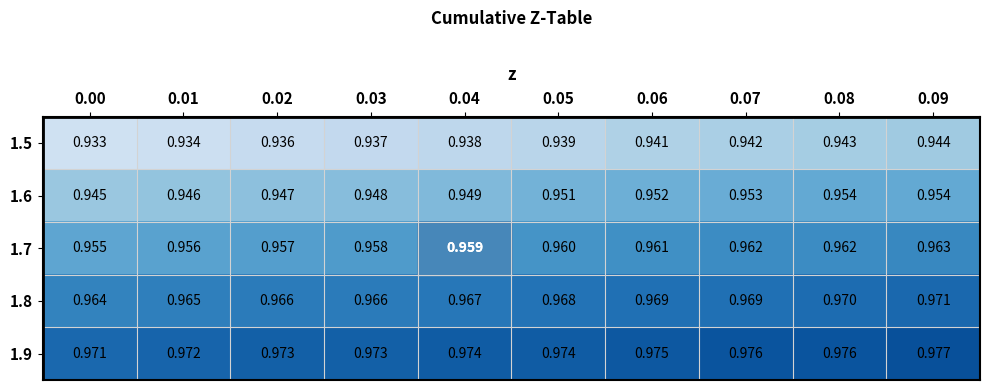

At which category is the sum across all series the highest?

0.09